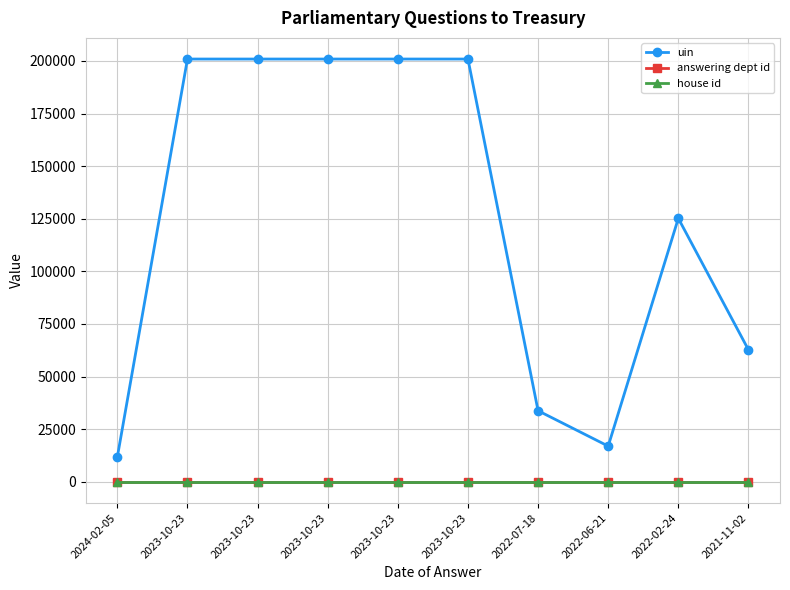

At which category is the sum across all series the highest?

2023-10-23